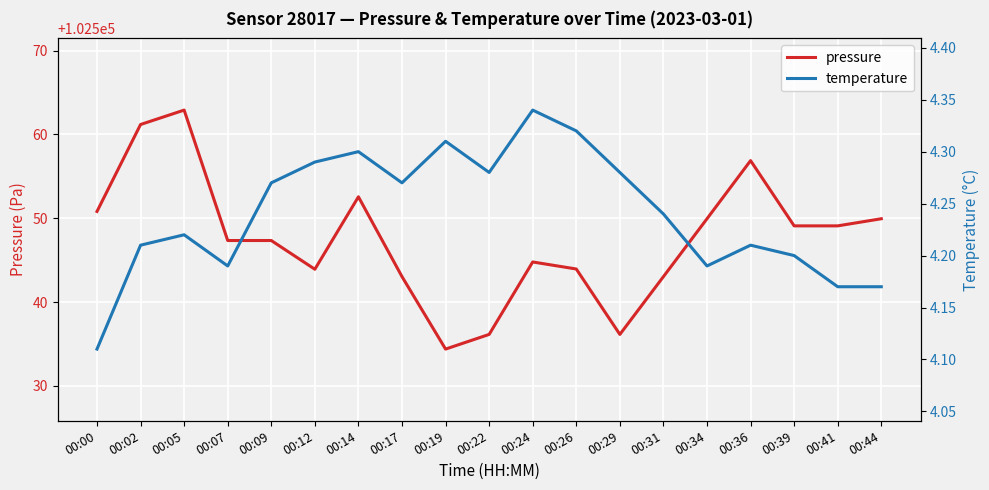

True or false: temperature has more than 1 interior local peaks.

True